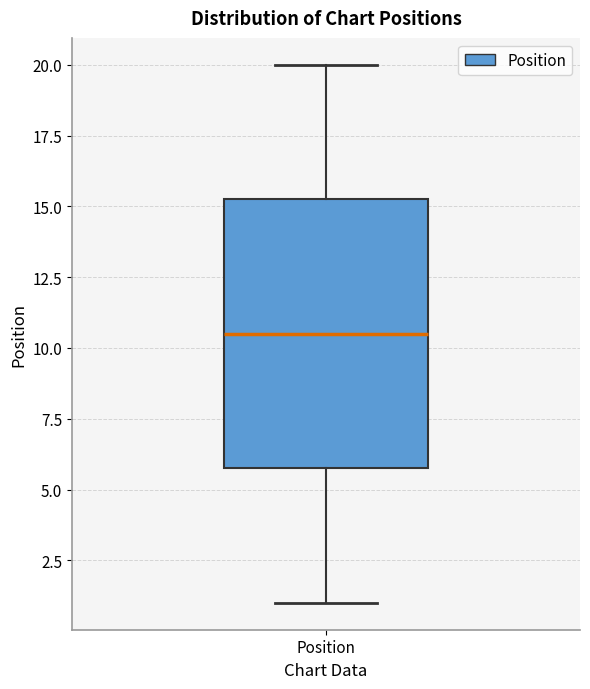

Transcribe this box plot: give where the median line is, the range the box spans, and where the two whiskers end, as read against the y-axis. The values are not printed on the chart, so give them approximately, as read against the axis.

median 10.5, box 6.0 to 15.5, whiskers 1.0 to 20.0